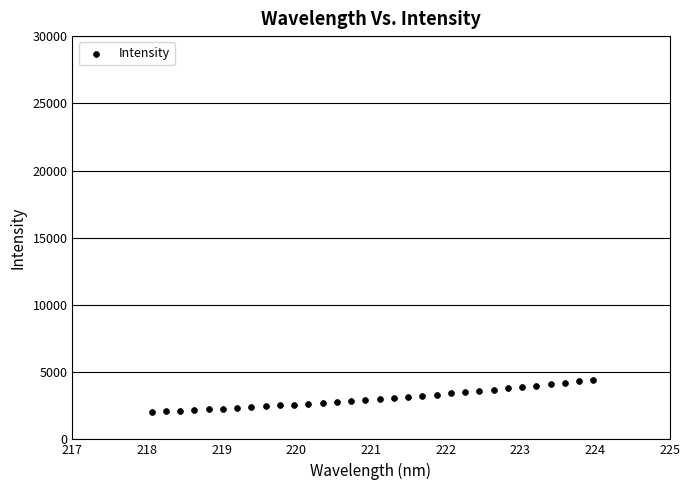

What is the range of Y values (max minus min)?

2400.5